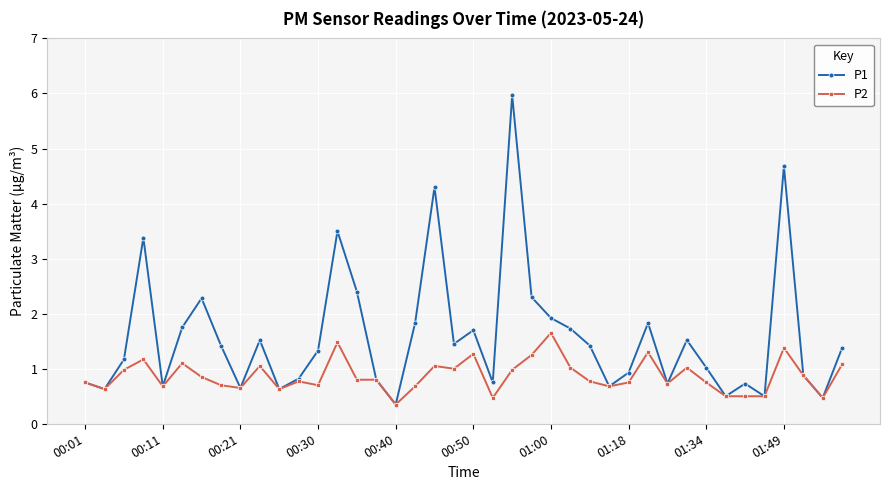

What is the greatest value displayed?

6.0